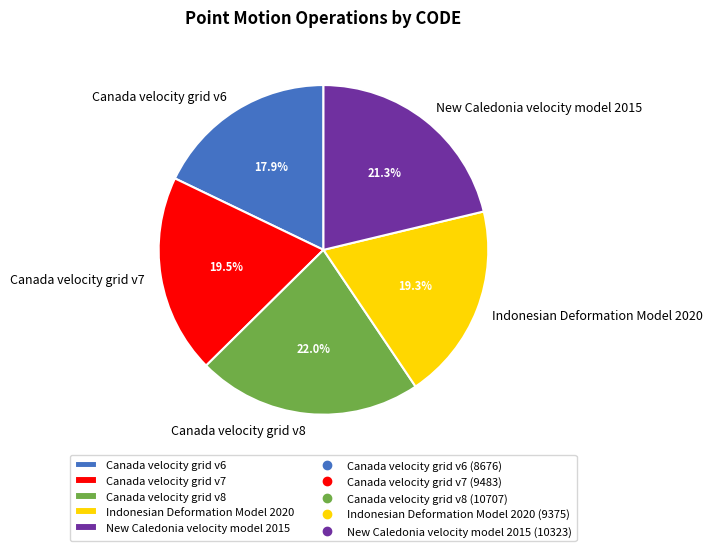

How many slices are in this pie chart?

5